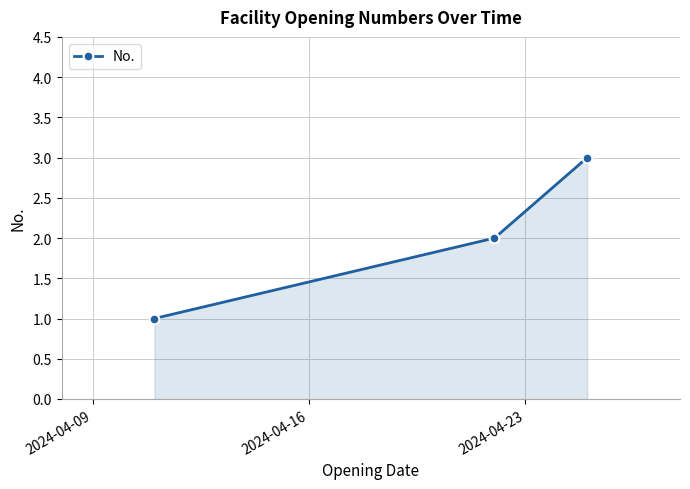

What is the maximum value shown in the chart?

3